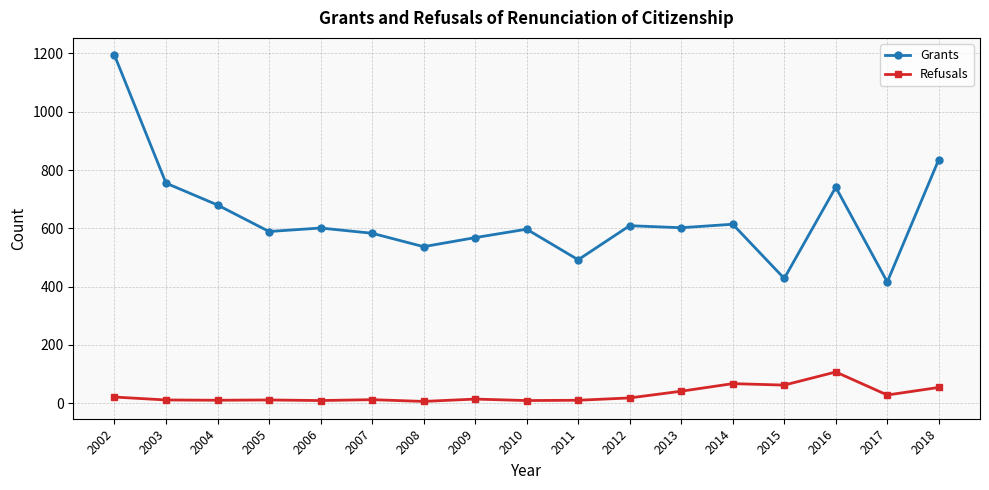

True or false: Refusals and Grants cross at least once.

False